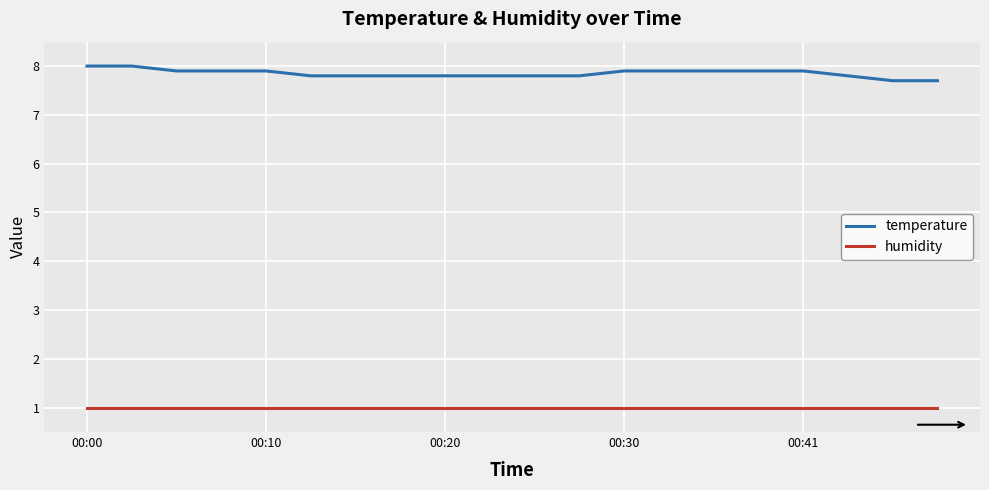

What is the maximum value shown in the chart?

8.0